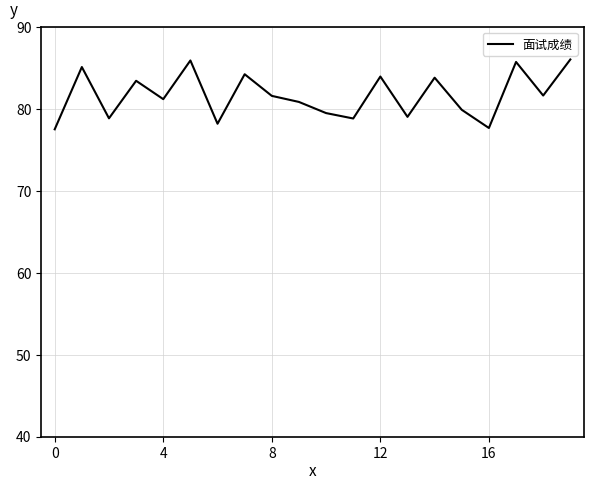

What is the maximum value shown in the chart?

86.0